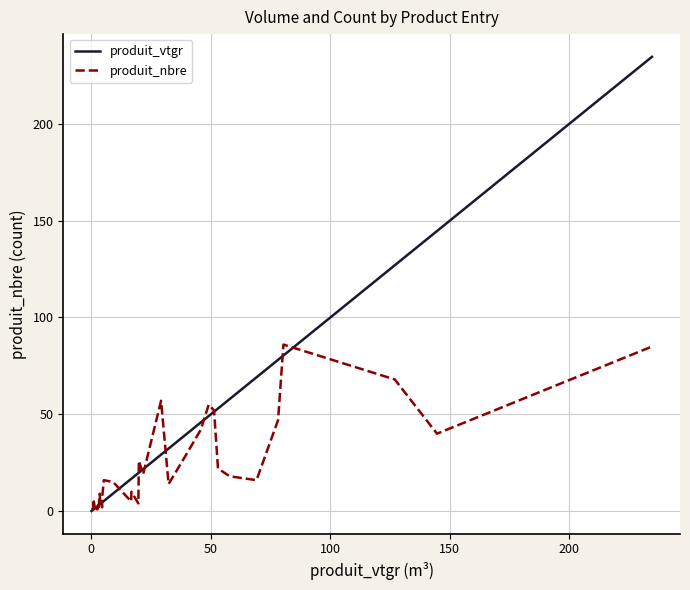

Which series has the largest range (max minus min)?

produit_vtgr